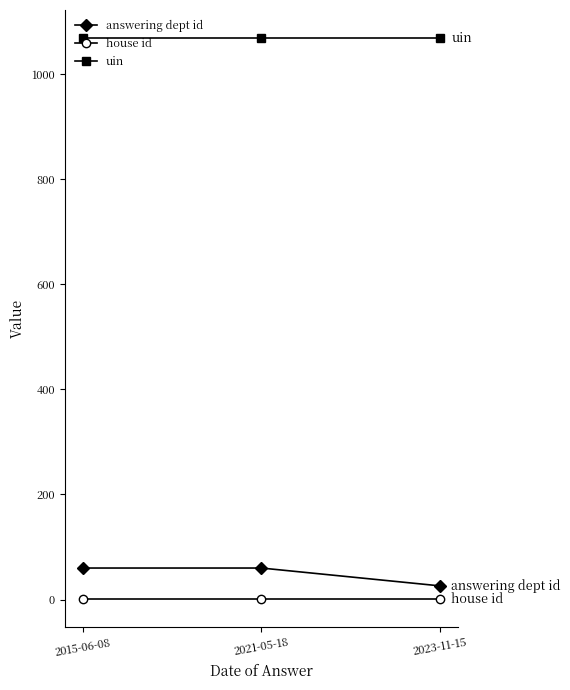

The value of answering dept id at 2015-06-08 is 60. True or false?

True